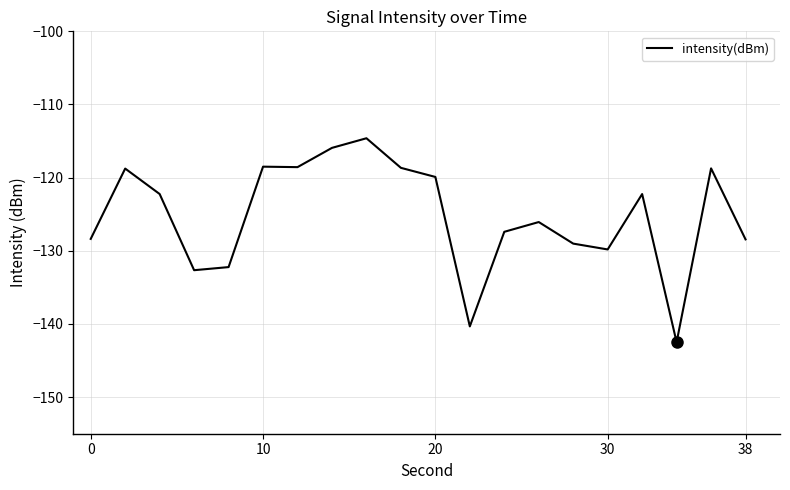

What is the difference between the maximum and minimum values?

27.9